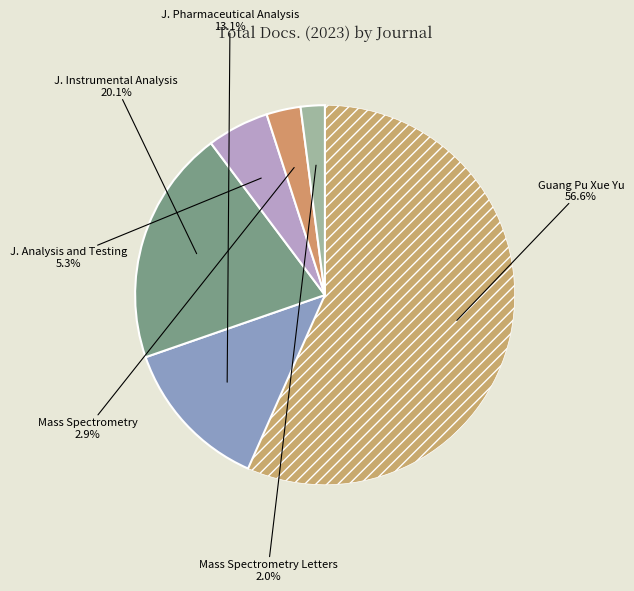

What percentage is NOT represented by Guang Pu Xue Yu?

43.4%